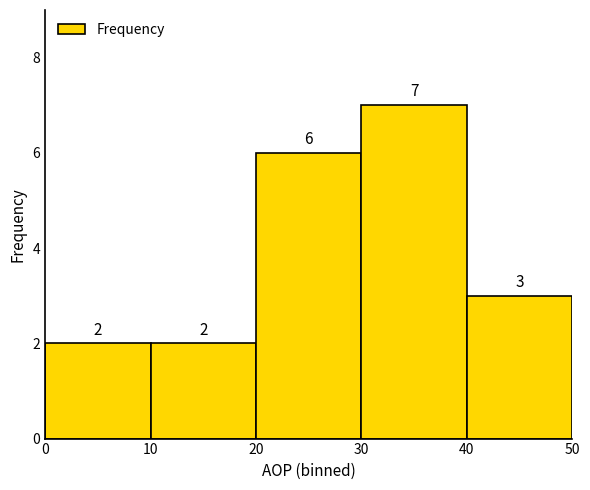

Reading left to right, transcribe this chart: for each bar, give the range it covers on the x-axis and its height.

0 to 10: 2
10 to 20: 2
20 to 30: 6
30 to 40: 7
40 to 50: 3